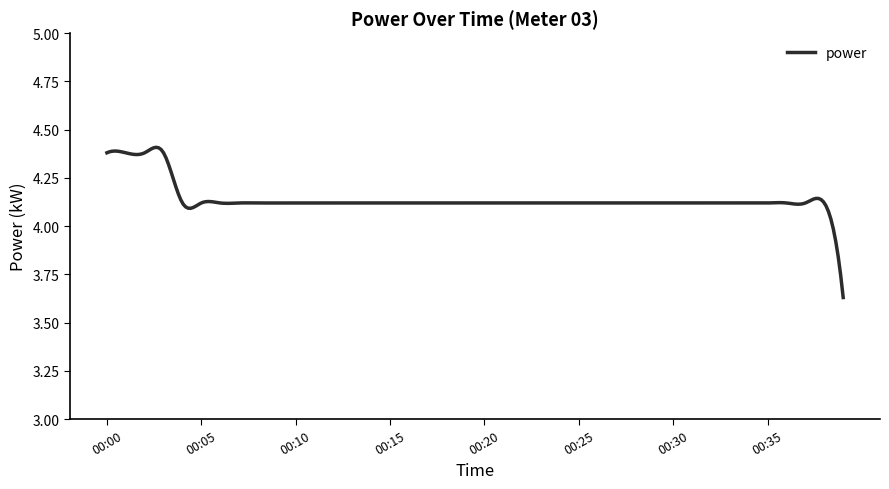

What is the difference between the maximum and minimum values?

0.8